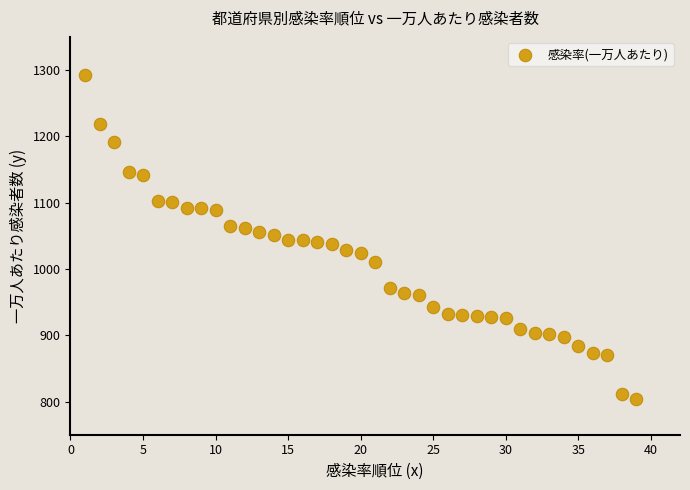

What is the range of Y values (max minus min)?

489.1